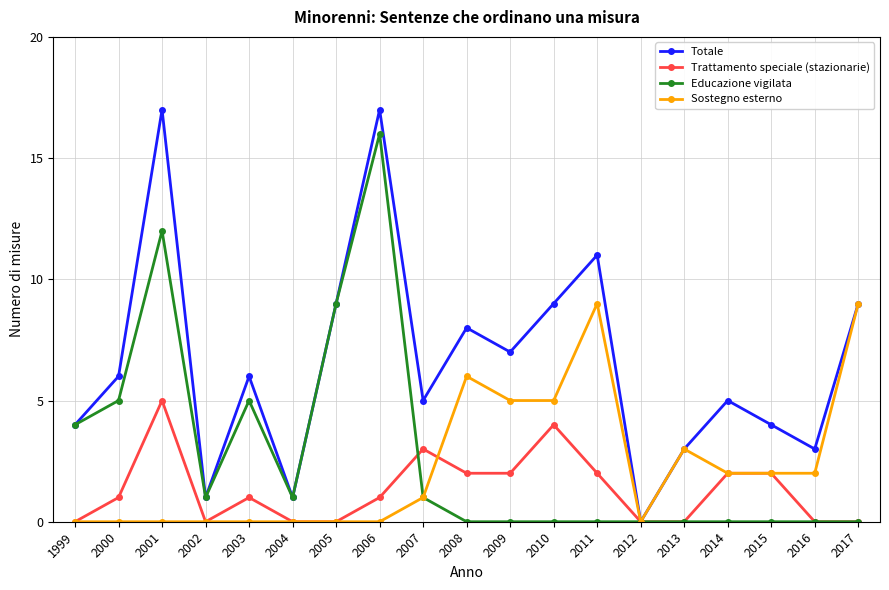

What is the total value across all series at 2009?

14